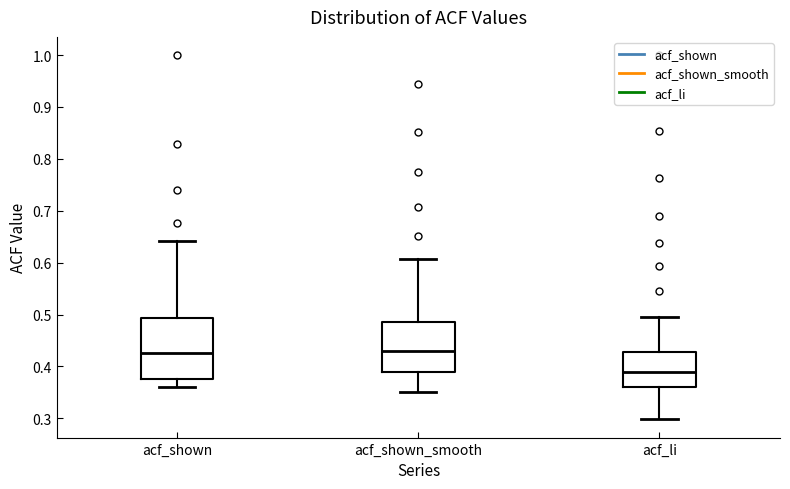

Reading left to right, read every box against the y-axis: the position of its median line, the range the box covers, and the ends of its whiskers. The values are not printed on the chart, so give them approximately, as read against the axis.

acf_shown: median 0.43, box 0.38 to 0.49, whiskers 0.36 to 0.64
acf_shown_smooth: median 0.43, box 0.39 to 0.48, whiskers 0.35 to 0.61
acf_li: median 0.39, box 0.36 to 0.43, whiskers 0.30 to 0.50